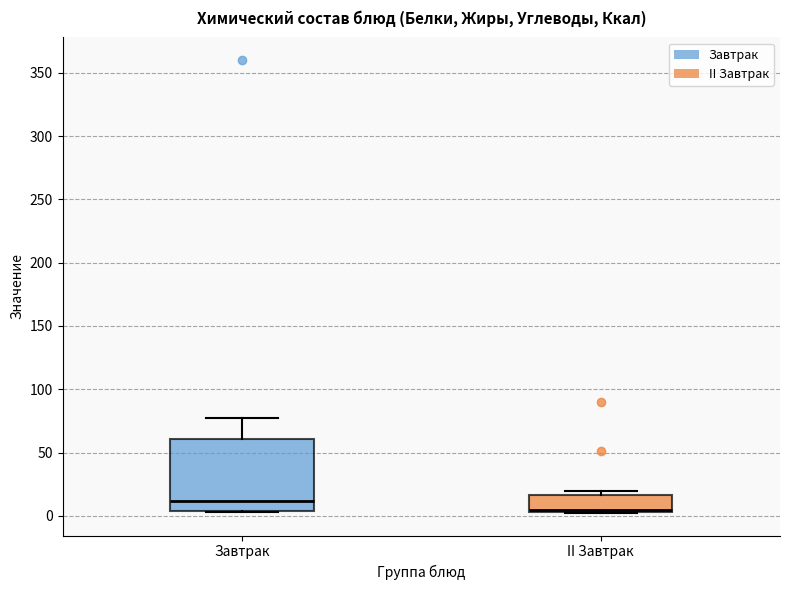

Where is the lower edge of the box for II Завтрак on the y-axis? The values are not printed on the chart, so give them approximately, as read against the axis.

5